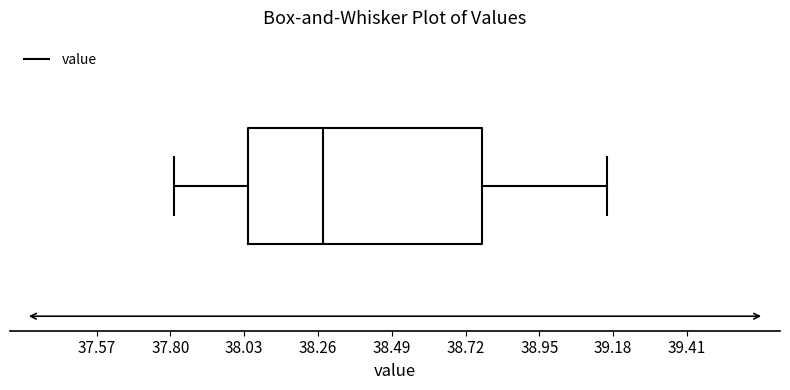

Transcribe this box plot: give where the median line is, the range the box spans, and where the two whiskers end, as read against the x-axis. The values are not printed on the chart, so give them approximately, as read against the axis.

median 38.30, box 38.05 to 38.75, whiskers 37.80 to 39.15